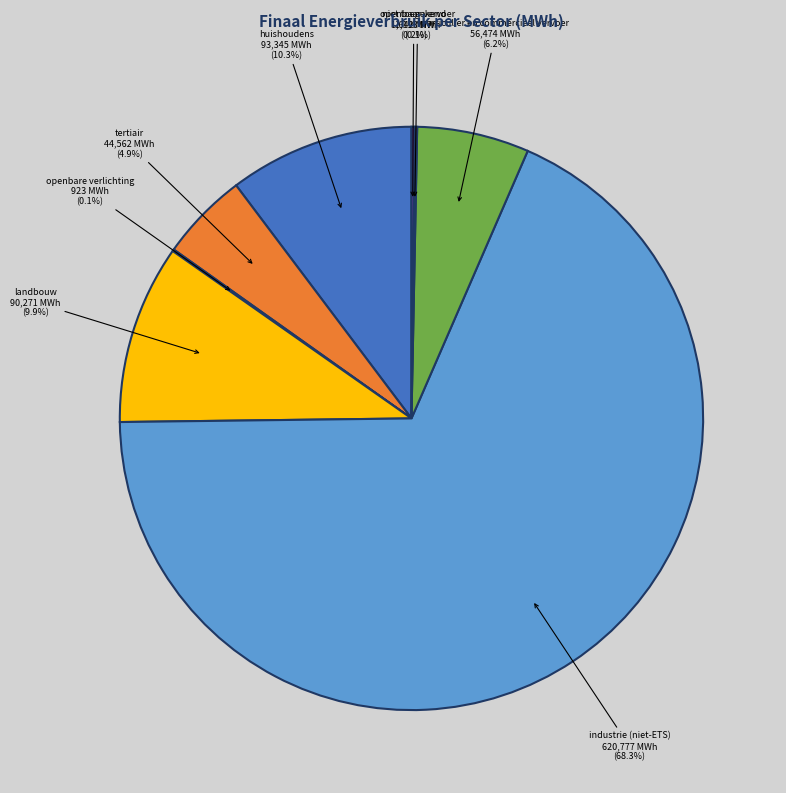

What is the largest slice in the pie chart?

industrie (niet-ETS)